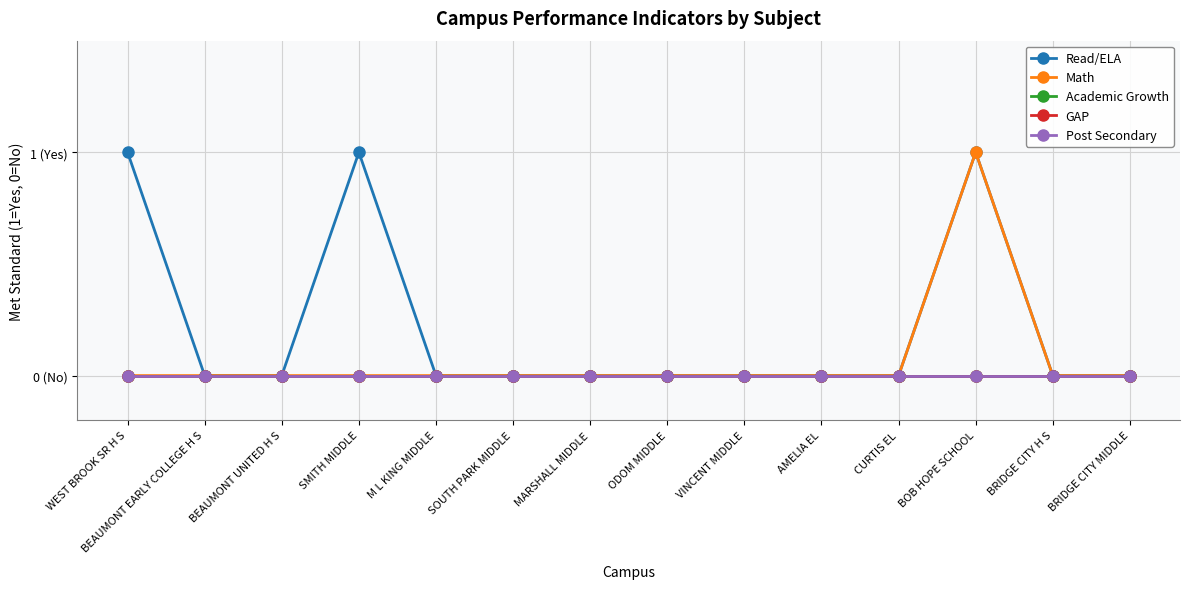

True or false: Math and Academic Growth cross at least once.

False